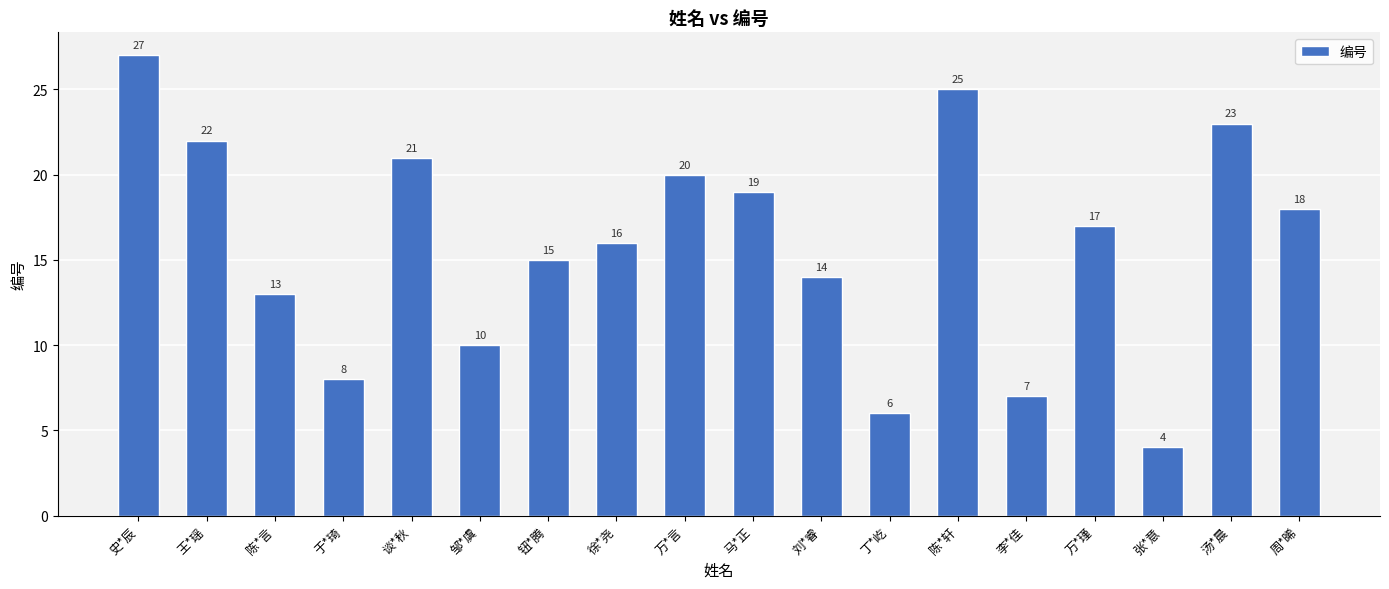

How many data points does each series have?

18